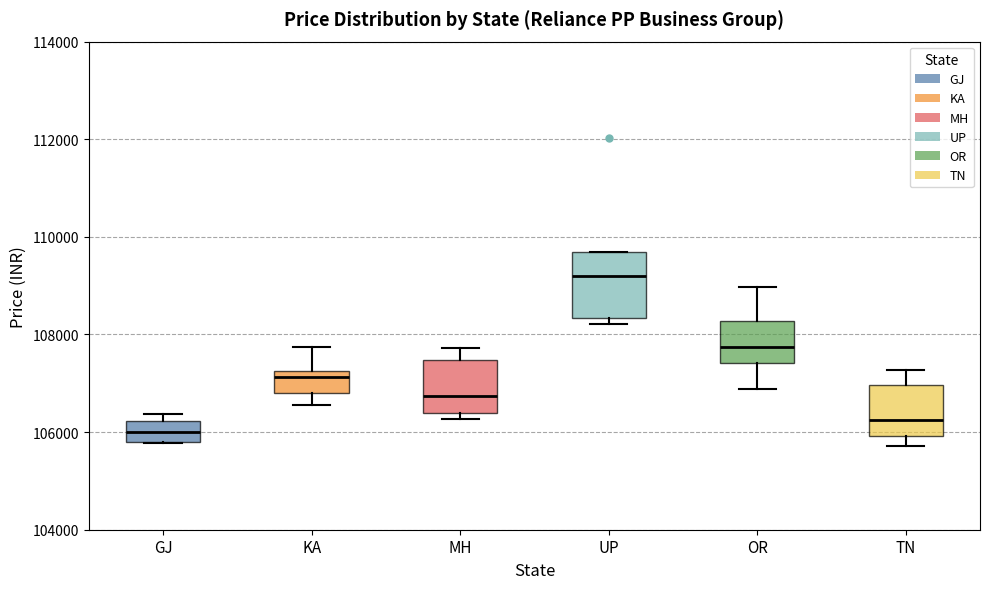

Reading left to right, read every box against the y-axis: the position of its median line, the range the box covers, and the ends of its whiskers. The values are not printed on the chart, so give them approximately, as read against the axis.

GJ: median 106000, box 105800 to 106200, whiskers 105800 to 106400
KA: median 107200 (just below the box's upper edge), box 106800 to 107200, whiskers 106600 to 107800
MH: median 106800, box 106400 to 107400, whiskers 106200 to 107800
UP: median 109200, box 108400 to 109600, whiskers 108200 to 109600
OR: median 107800, box 107400 to 108200, whiskers 106800 to 109000
TN: median 106200, box 106000 to 107000, whiskers 105800 to 107200